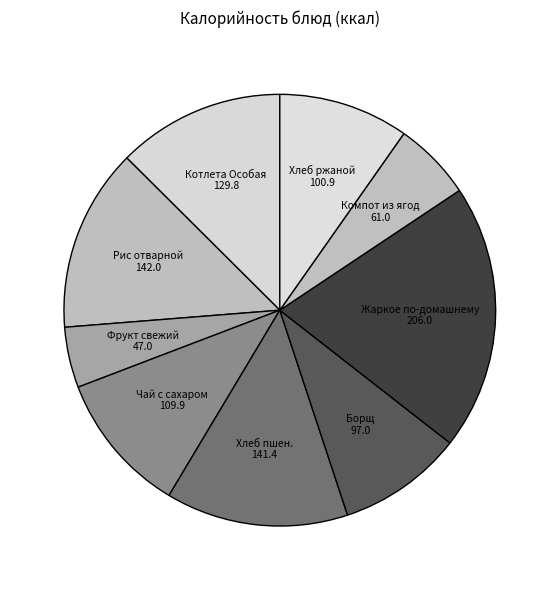

How many slices are in this pie chart?

9